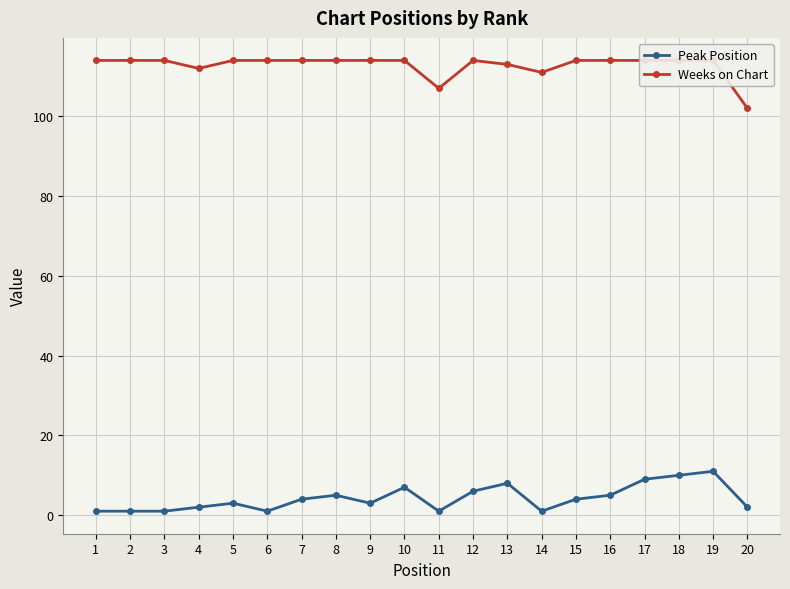

How many lines are shown in the chart?

2